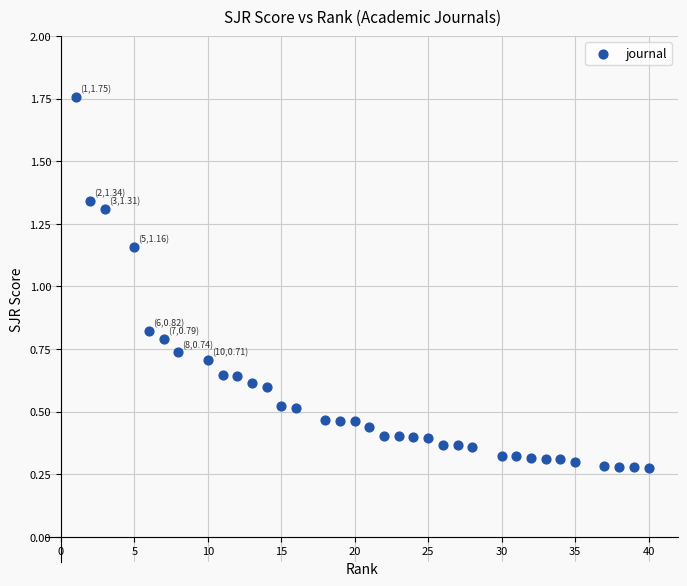

What is the range of Y values (max minus min)?

1.5